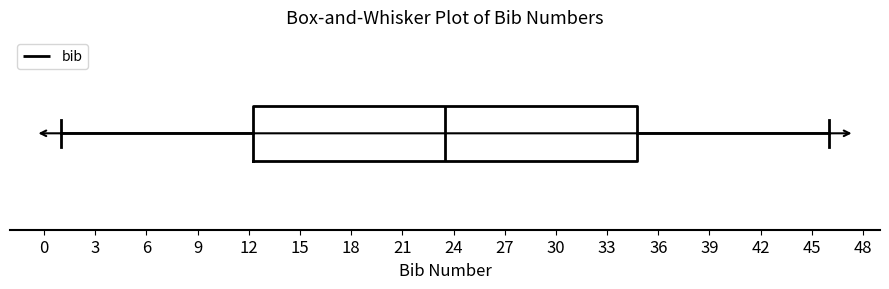

Transcribe this box plot: give where the median line is, the range the box spans, and where the two whiskers end, as read against the x-axis. The values are not printed on the chart, so give them approximately, as read against the axis.

median 23.5, box 12.5 to 35.0, whiskers 1.0 to 46.0